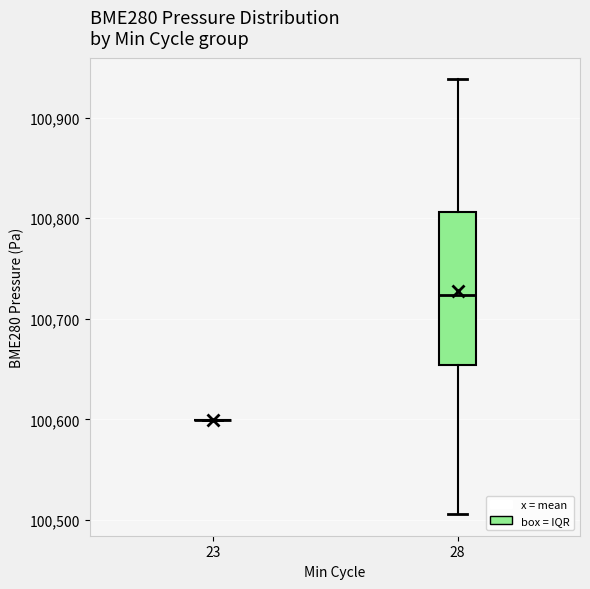

Reading left to right, read every box against the y-axis: the position of its median line, the range the box covers, and the ends of its whiskers. The values are not printed on the chart, so give them approximately, as read against the axis.

23: box collapsed to a line at 100600, whiskers 100600 to 100600
28: median 100720, box 100650 to 100810, whiskers 100510 to 100940